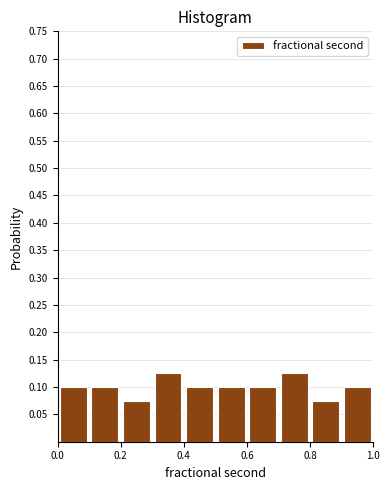

Reading left to right, list every bar in this chart as the range it spans on the x-axis followed by its height. The values are not printed on the chart, so give them approximately, as read against the axis.

0.0 to 0.1: 0.100
0.1 to 0.2: 0.100
0.2 to 0.3: 0.075
0.3 to 0.4: 0.125
0.4 to 0.5: 0.100
0.5 to 0.6: 0.100
0.6 to 0.7: 0.100
0.7 to 0.8: 0.125
0.8 to 0.9: 0.075
0.9 to 1.0: 0.100